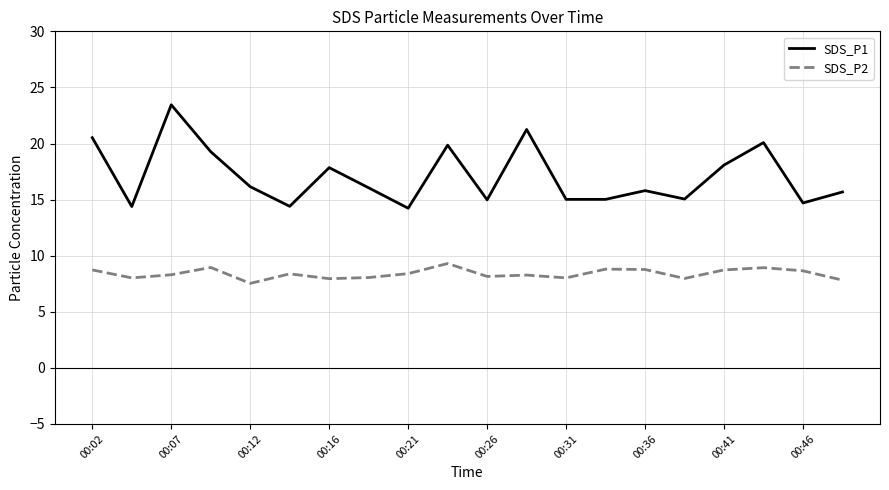

How many distinct data groups are displayed?

2